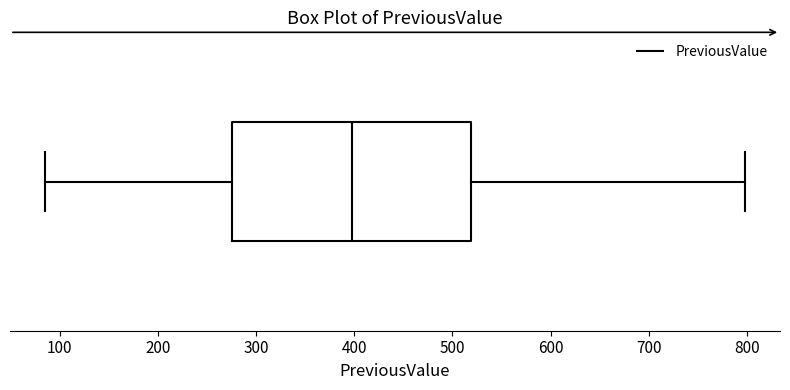

Transcribe this box plot: give where the median line is, the range the box spans, and where the two whiskers end, as read against the x-axis. The values are not printed on the chart, so give them approximately, as read against the axis.

median 400, box 280 to 520, whiskers 90 to 800